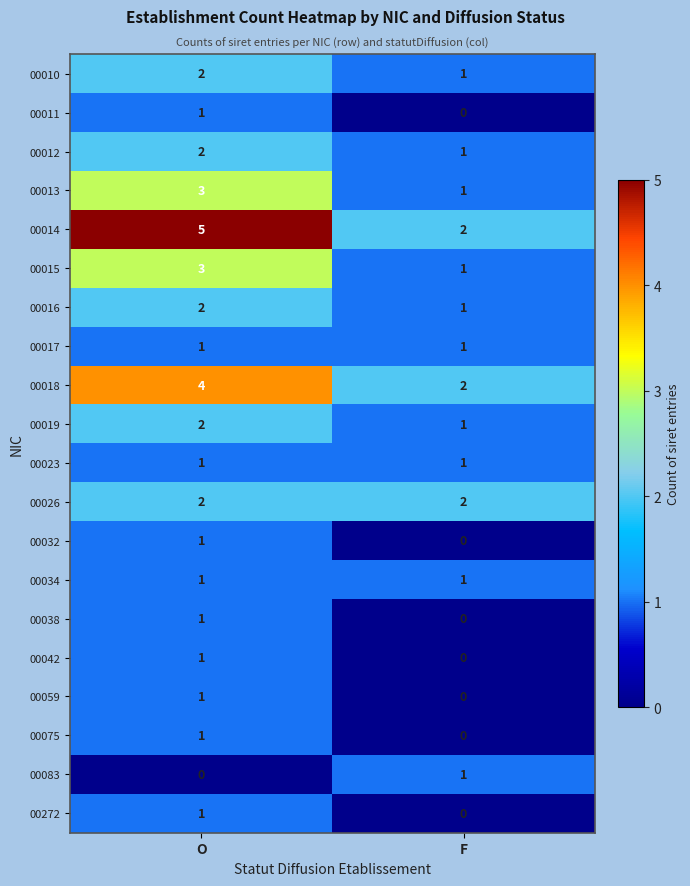

List the labels in order of 00014 value, smallest first.

F, O